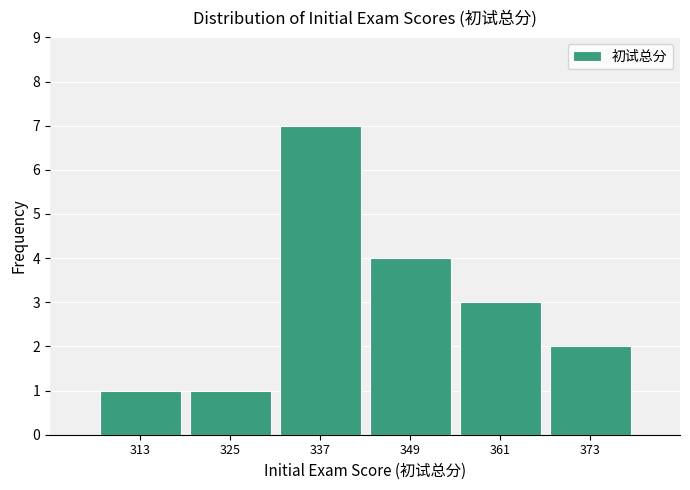

Reading left to right, what are all the values shown in this chart?

1	1	7	4	3	2